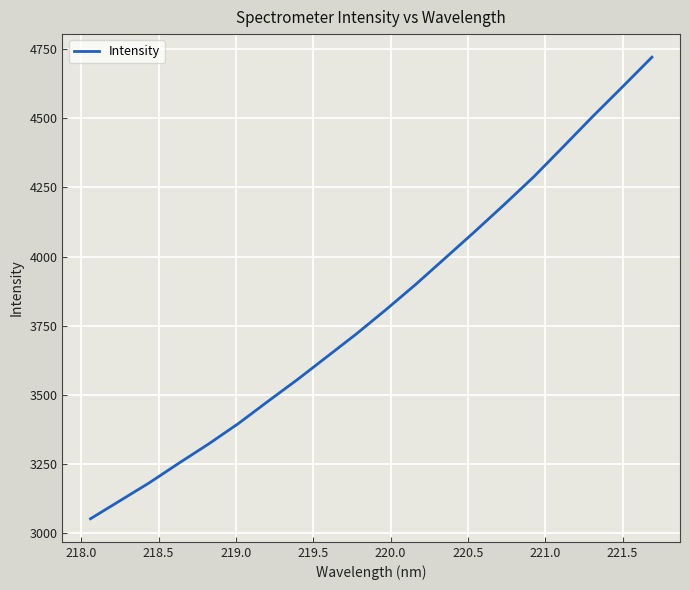

What is the difference between the maximum and minimum values?

1671.5